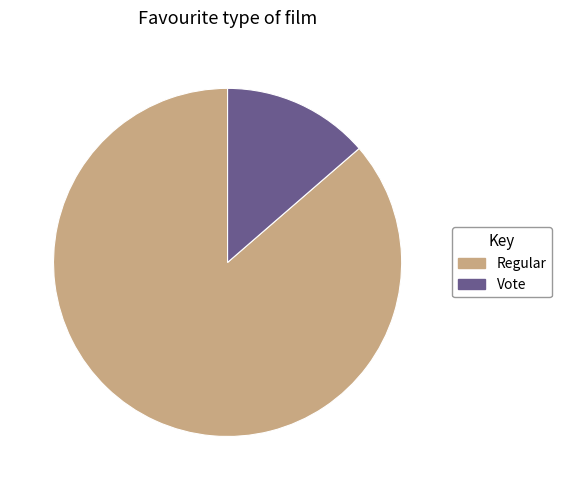

What is the majority slice?

Regular